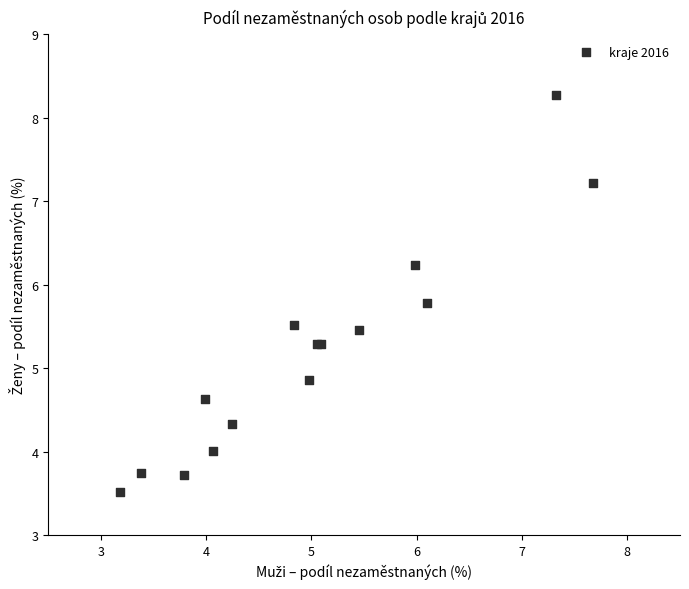

What Y value in the scatter plot is closest to 5?

4.9